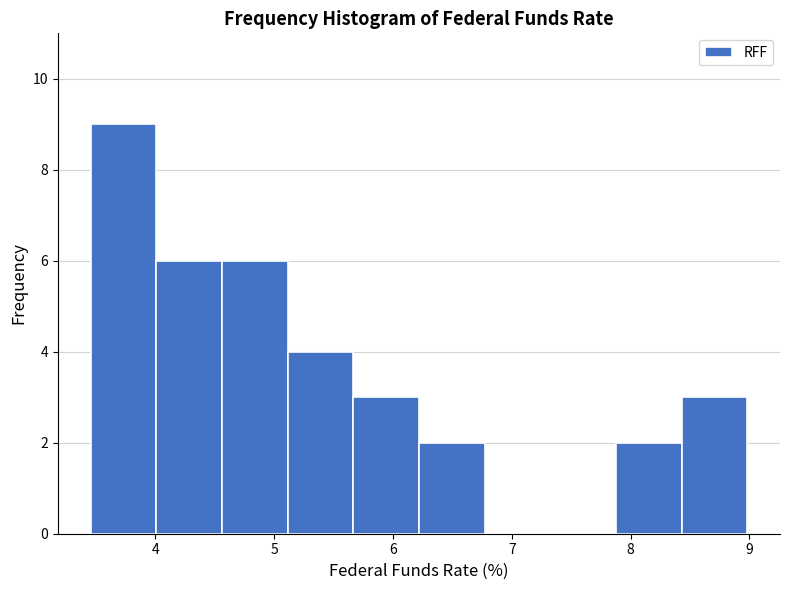

Reading left to right, transcribe this chart: for each bar, give the range it covers on the x-axis and its height. Neither the bar edges nor the heights are printed on the chart, so give them approximately, as read against the axes.

3.5 to 4.0: 9
4.0 to 4.6: 6
4.6 to 5.1: 6
5.1 to 5.7: 4
5.7 to 6.2: 3
6.2 to 6.8: 2
6.8 to 7.3: 0
7.3 to 7.9: 0
7.9 to 8.4: 2
8.4 to 9.0: 3